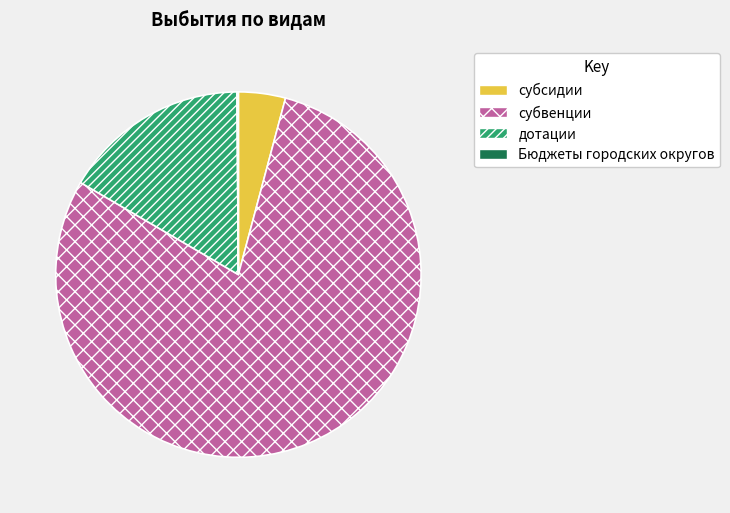

True or false: субвенции accounts for 74% of the total.

False